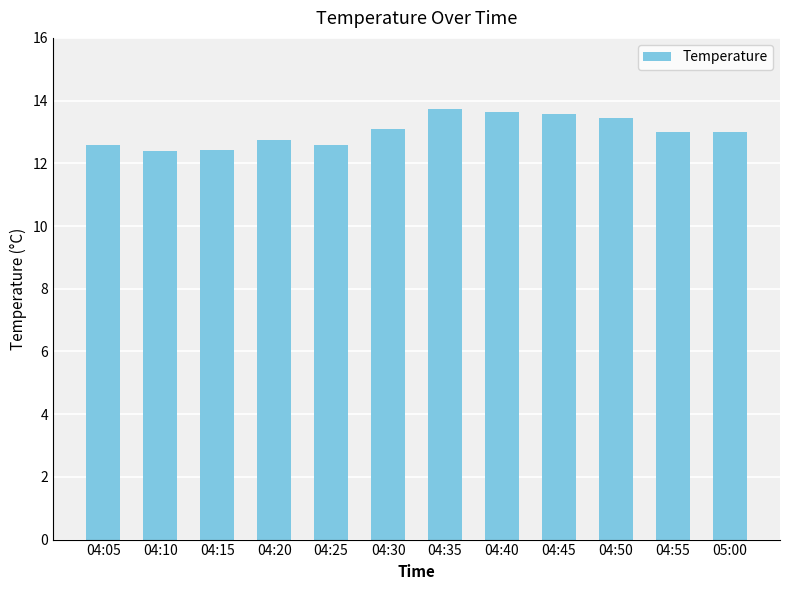

What is the minimum value shown in the chart?

12.4